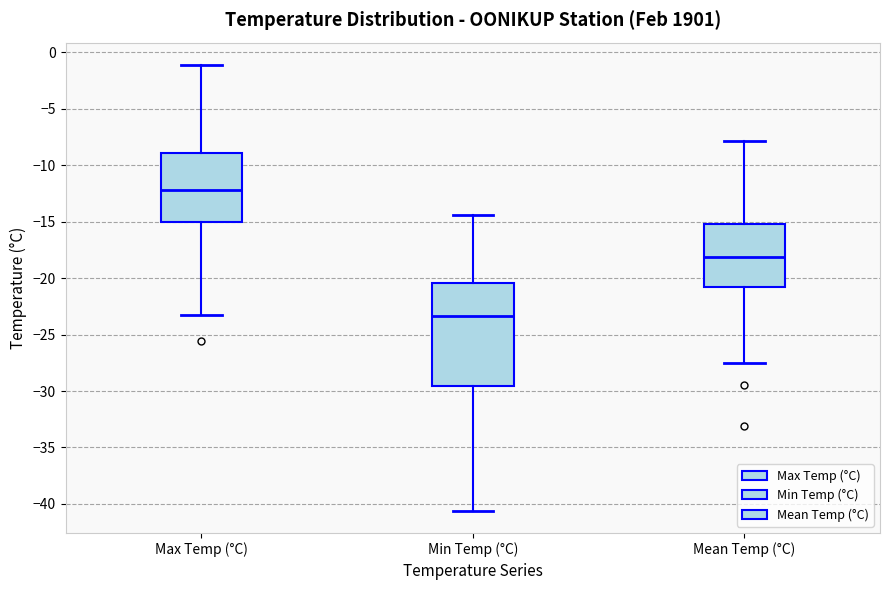

Which box has the highest median line?

Max Temp (°C)